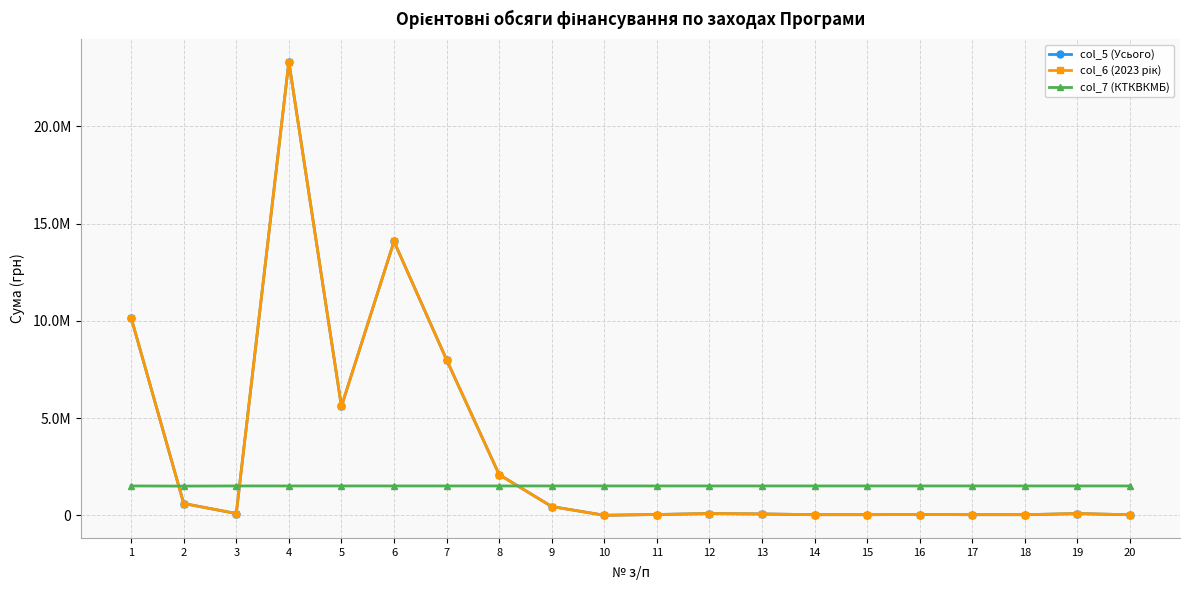

Is the value of col_5 (Усього) at 11 greater than the value of col_6 (2023 рік) at 14?

Yes